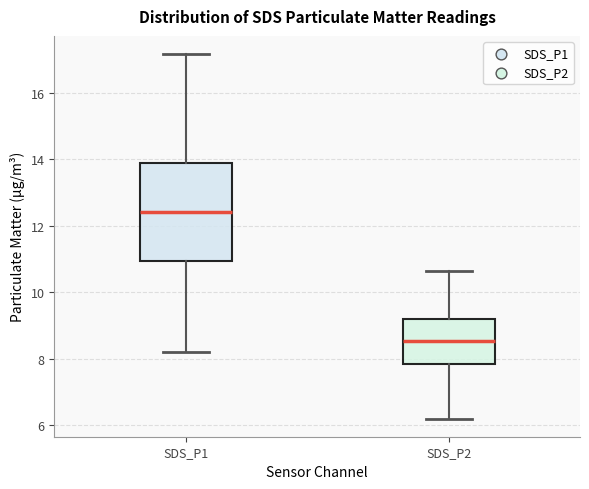

Where does the lower whisker of the box for SDS_P2 end on the y-axis? The values are not printed on the chart, so give them approximately, as read against the axis.

6.2